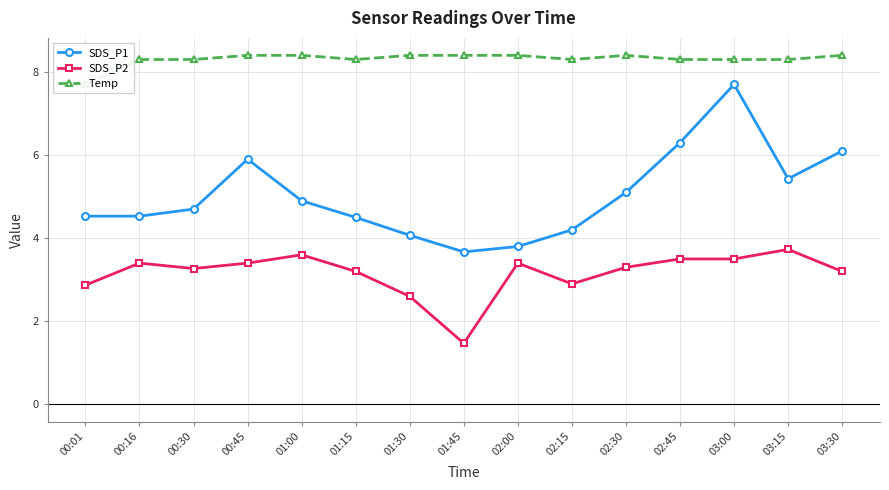

At which category is the sum across all series the highest?

03:00